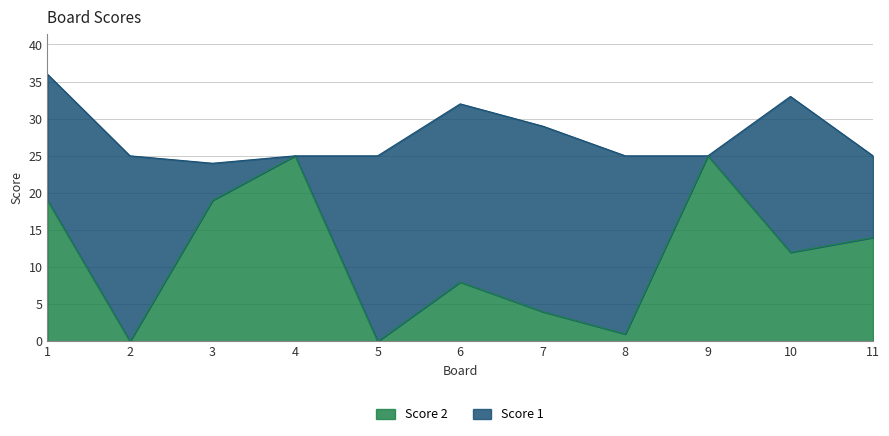

What is the sum of the values at 6 and 10?

20